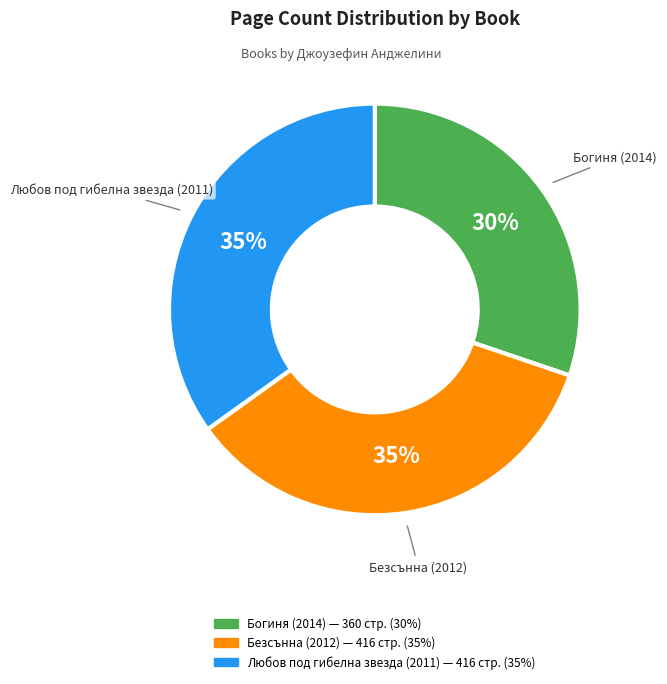

True or false: Любов под гибелна звезда (2011) accounts for 35% of the total.

True